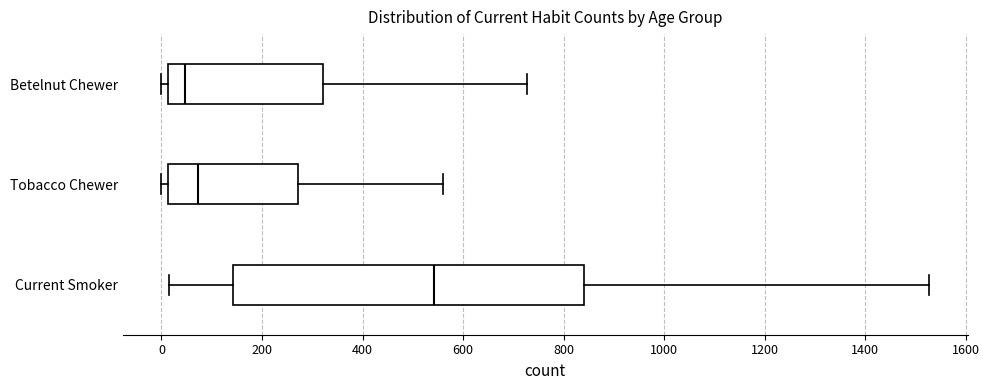

Reading bottom to top, read every box against the x-axis: the position of its median line, the range the box covers, and the ends of its whiskers. The values are not printed on the chart, so give them approximately, as read against the axis.

Current Smoker: median 540, box 140 to 840, whiskers 20 to 1520
Tobacco Chewer: median 80, box 20 to 280, whiskers 0 to 560
Betelnut Chewer: median 40, box 20 to 320, whiskers 0 to 720